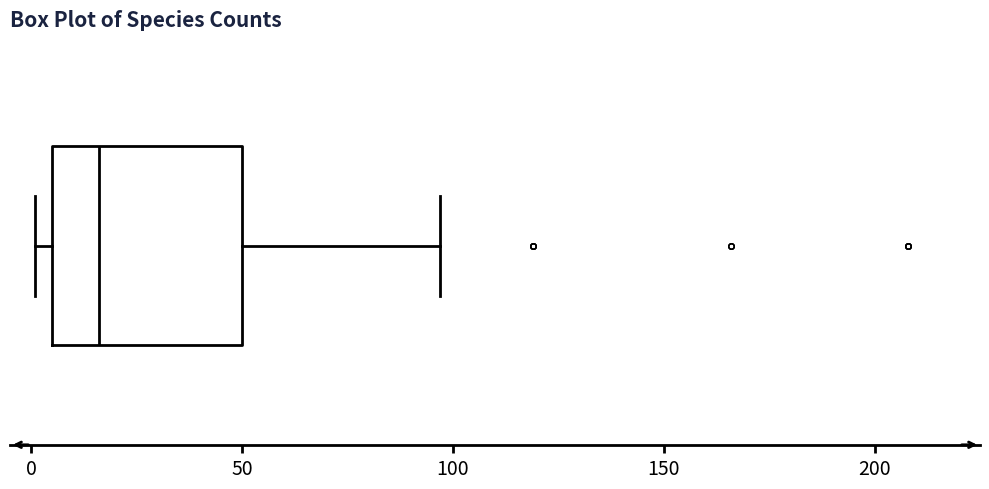

Read this box plot against the x-axis: the position of the median line, the range covered by the box, and the ends of both whiskers. The values are not printed on the chart, so give them approximately, as read against the axis.

median 15, box 5 to 50, whiskers 0 to 95